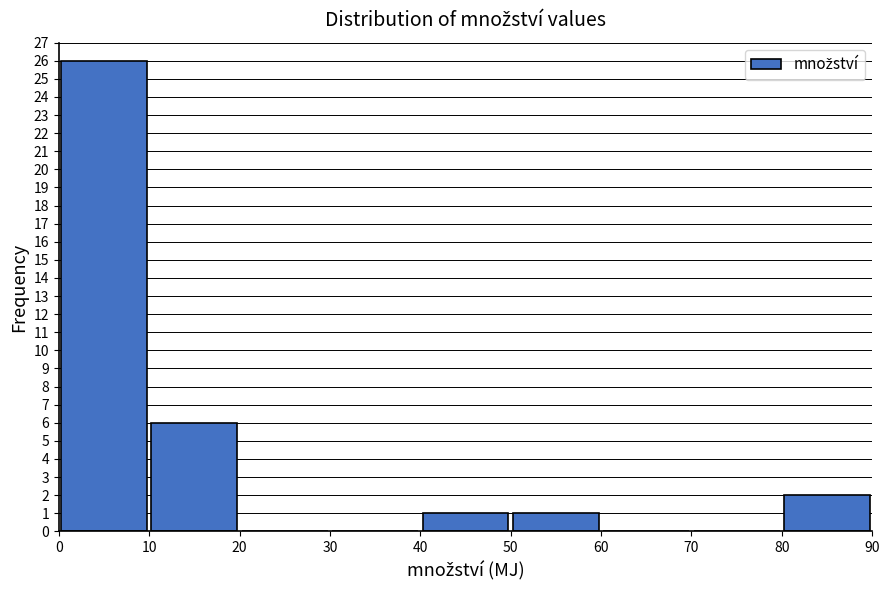

Reading left to right, transcribe this chart: for each bar, give the range it covers on the x-axis and its height. The values are not printed on the chart, so give them approximately, as read against the axis.

0 to 10: 26
10 to 20: 6
20 to 30: 0
30 to 40: 0
40 to 50: 1
50 to 60: 1
60 to 70: 0
70 to 80: 0
80 to 90: 2